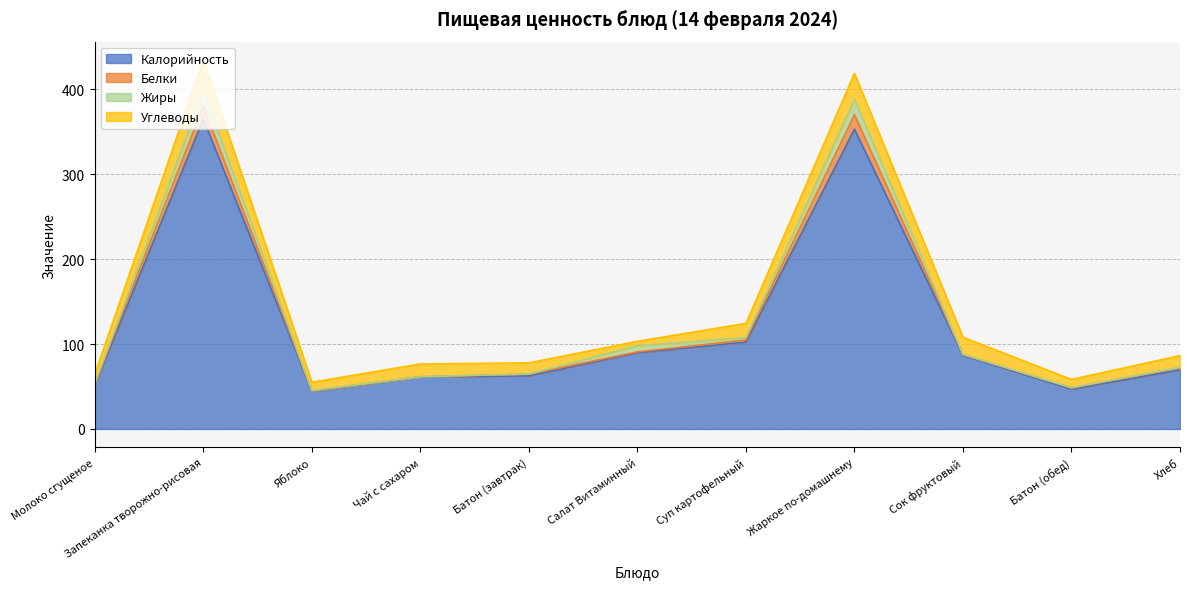

How many interior local valleys does the Калорийность series have?

2